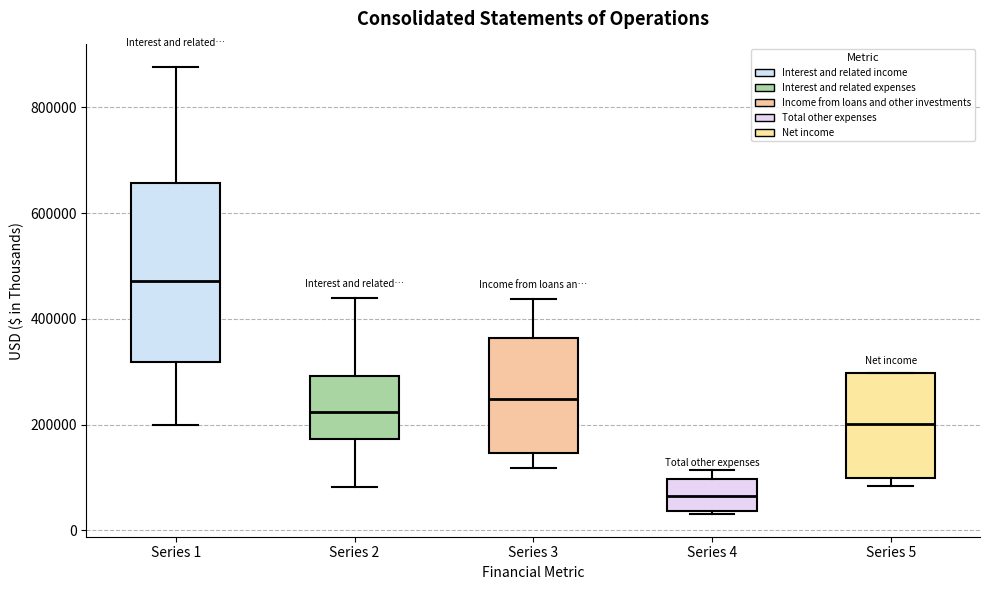

Which box's median line is the lowest?

Series 4